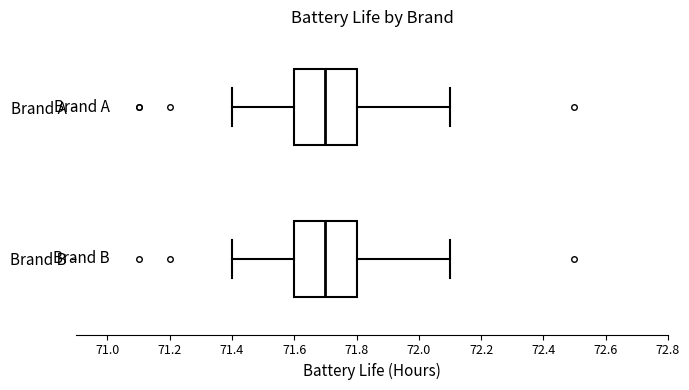

Reading bottom to top, read every box against the x-axis: the position of its median line, the range the box covers, and the ends of its whiskers. The values are not printed on the chart, so give them approximately, as read against the axis.

Brand B: median 71.7, box 71.6 to 71.8, whiskers 71.4 to 72.1
Brand A: median 71.7, box 71.6 to 71.8, whiskers 71.4 to 72.1